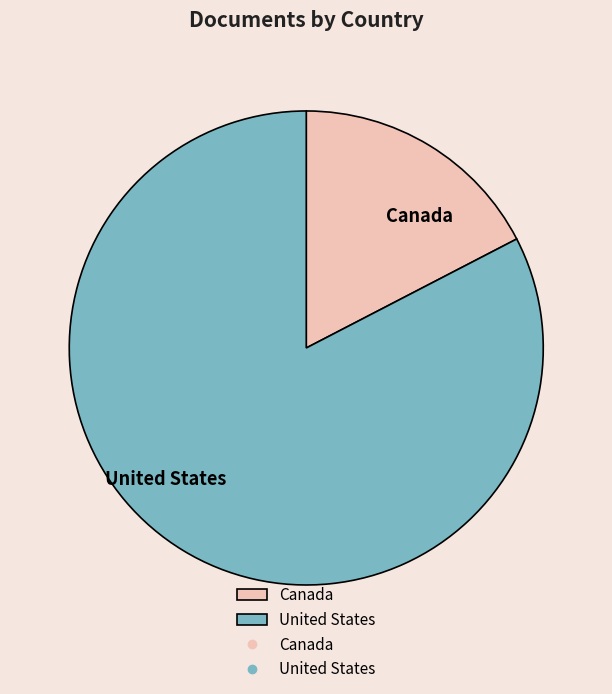

Which has a higher value, Canada or United States?

United States